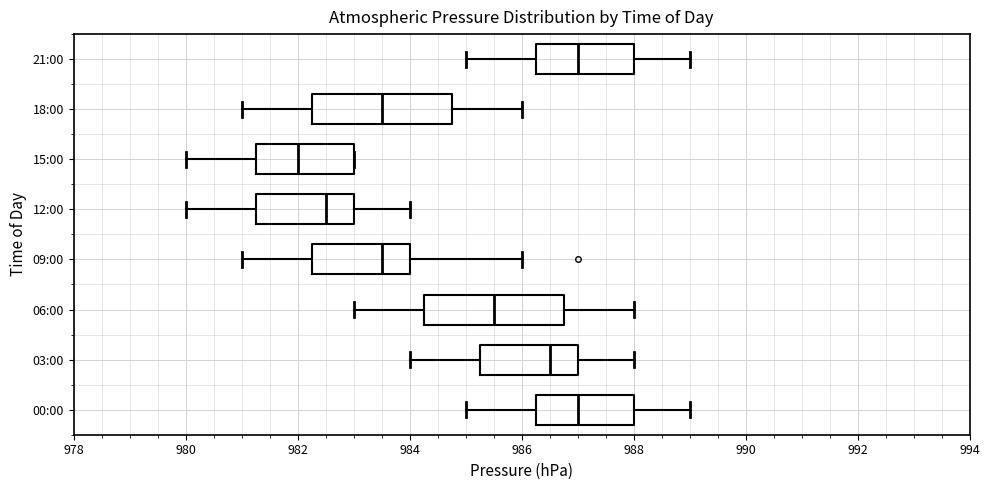

Reading bottom to top, read every box against the x-axis: the position of its median line, the range the box covers, and the ends of its whiskers. The values are not printed on the chart, so give them approximately, as read against the axis.

00:00: median 987.0, box 986.2 to 988.0, whiskers 985.0 to 989.0
03:00: median 986.6, box 985.2 to 987.0, whiskers 984.0 to 988.0
06:00: median 985.6, box 984.2 to 986.8, whiskers 983.0 to 988.0
09:00: median 983.6, box 982.2 to 984.0, whiskers 981.0 to 986.0
12:00: median 982.6, box 981.2 to 983.0, whiskers 980.0 to 984.0
15:00: median 982.0, box 981.2 to 983.0, whiskers 980.0 to 983.0
18:00: median 983.6, box 982.2 to 984.8, whiskers 981.0 to 986.0
21:00: median 987.0, box 986.2 to 988.0, whiskers 985.0 to 989.0